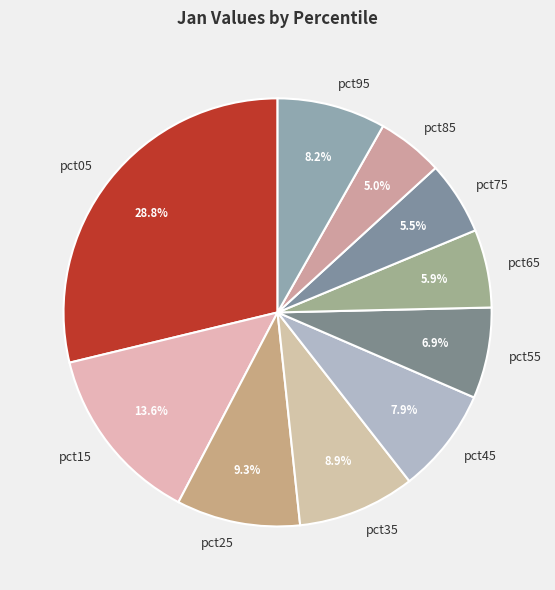

Between pct95 and pct15, which is larger?

pct15